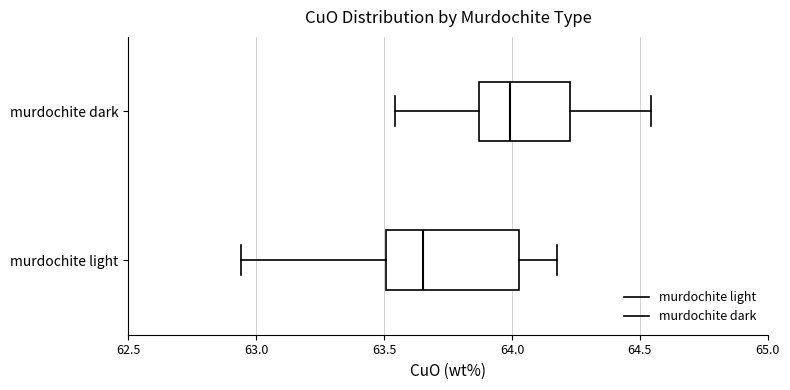

Comparing the boxes themselves (not the whiskers), which one is the widest?

murdochite light